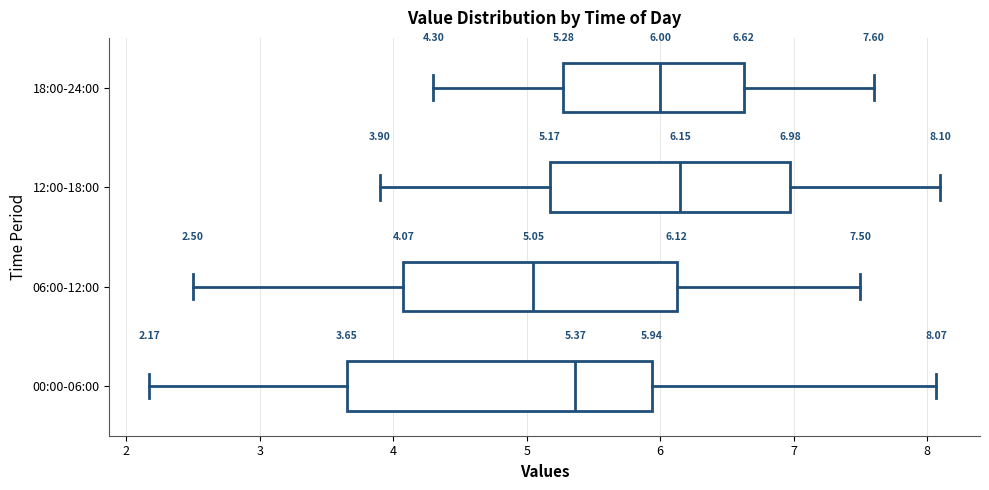

Which box has the furthest to the right median line?

12:00-18:00